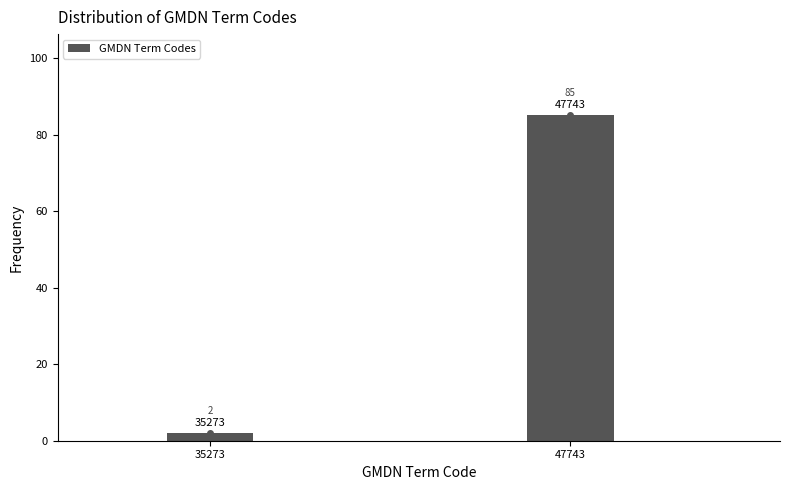

Reading left to right, list all the values displayed in this chart.

35273=2	47743=85